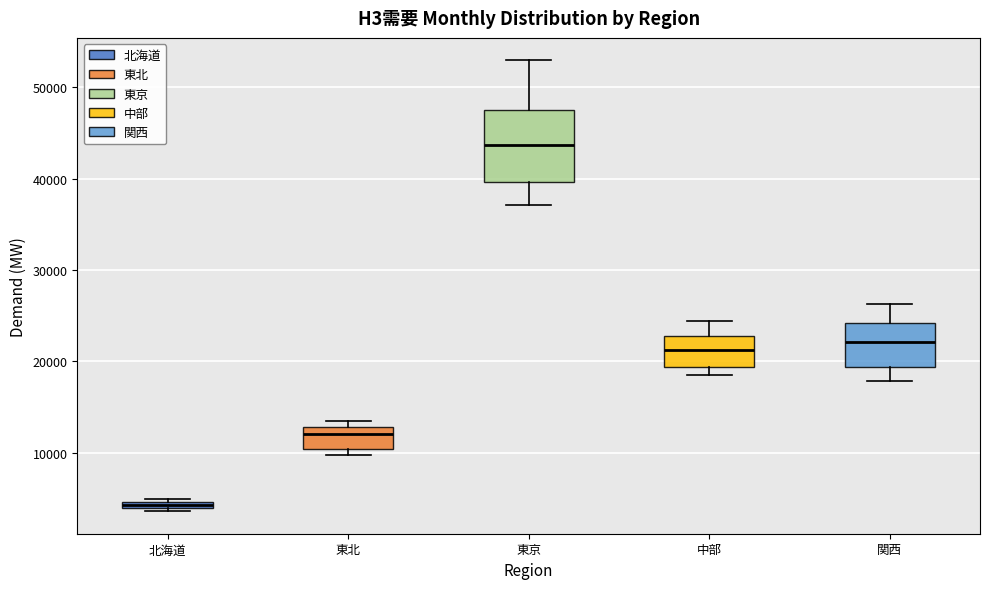

Which box is the tallest, from its lower edge to its upper edge?

東京